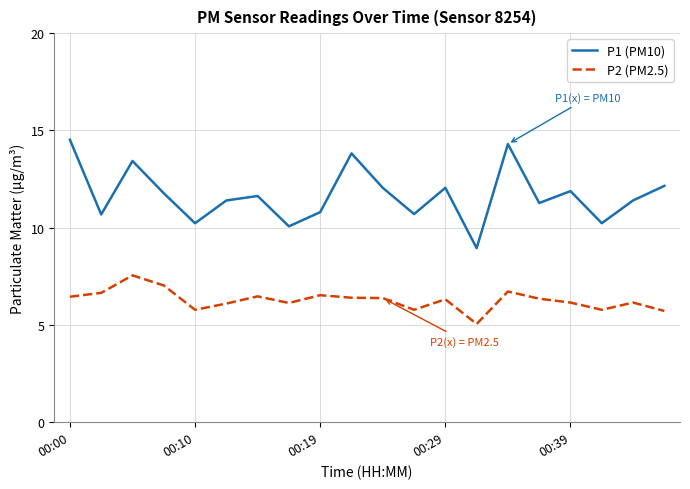

List the series in order of their overall mean, lowest first.

P2 (PM2.5), P1 (PM10)